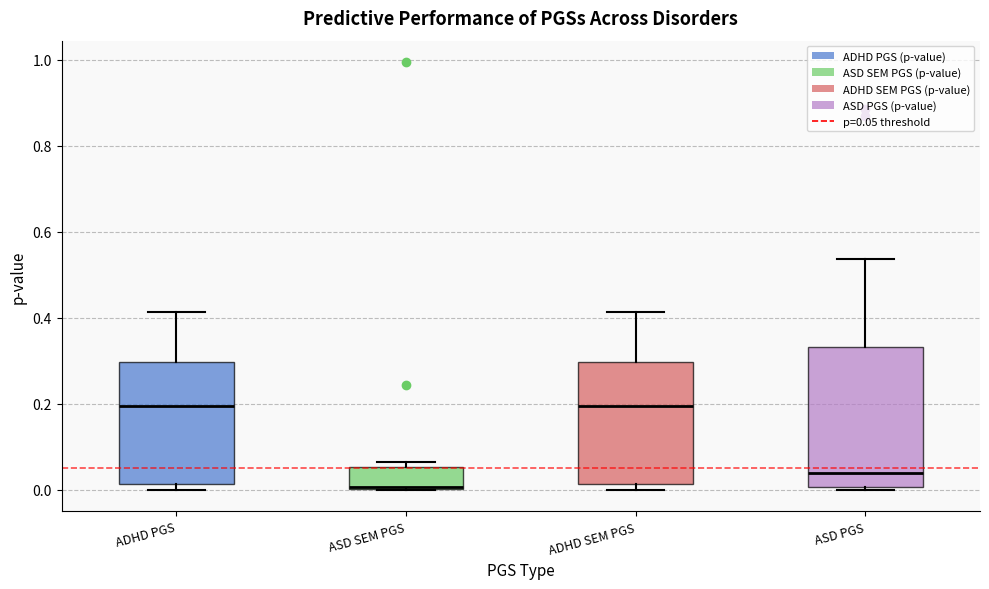

Where is the upper edge of the box for ASD SEM PGS on the y-axis? The values are not printed on the chart, so give them approximately, as read against the axis.

0.06